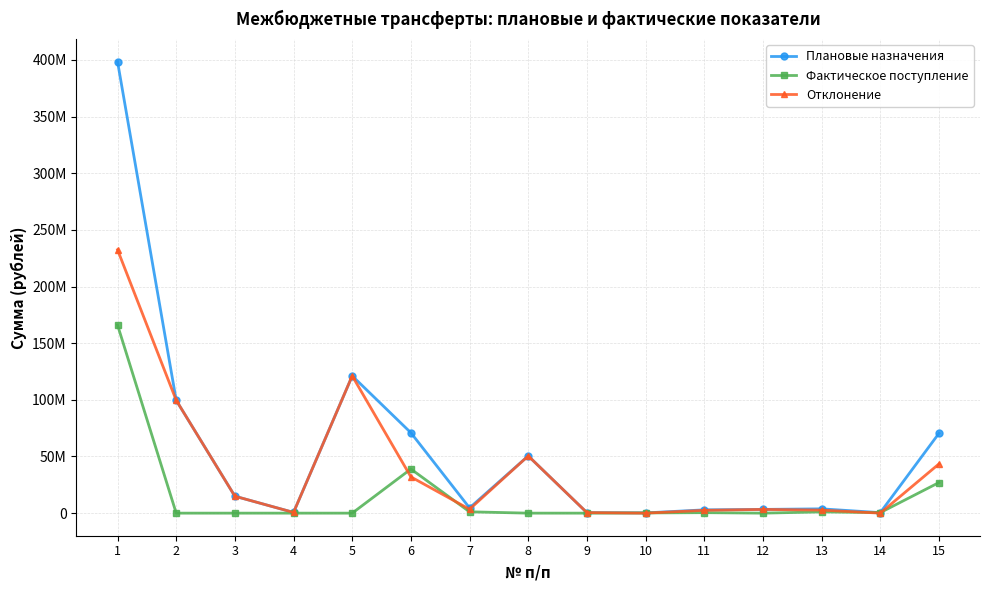

What is the average value of the Отклонение series?

40474308.4